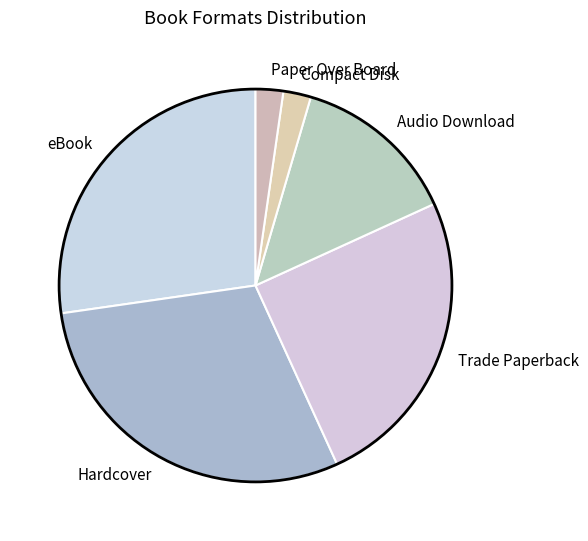

Is there a majority slice in this chart?

No